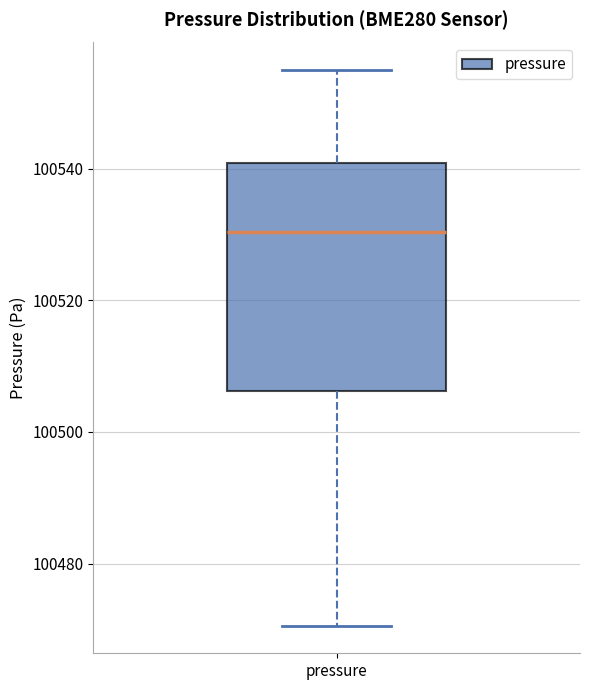

Read this box plot against the y-axis: the position of the median line, the range covered by the box, and the ends of both whiskers. The values are not printed on the chart, so give them approximately, as read against the axis.

median 100530, box 100506 to 100540, whiskers 100470 to 100554